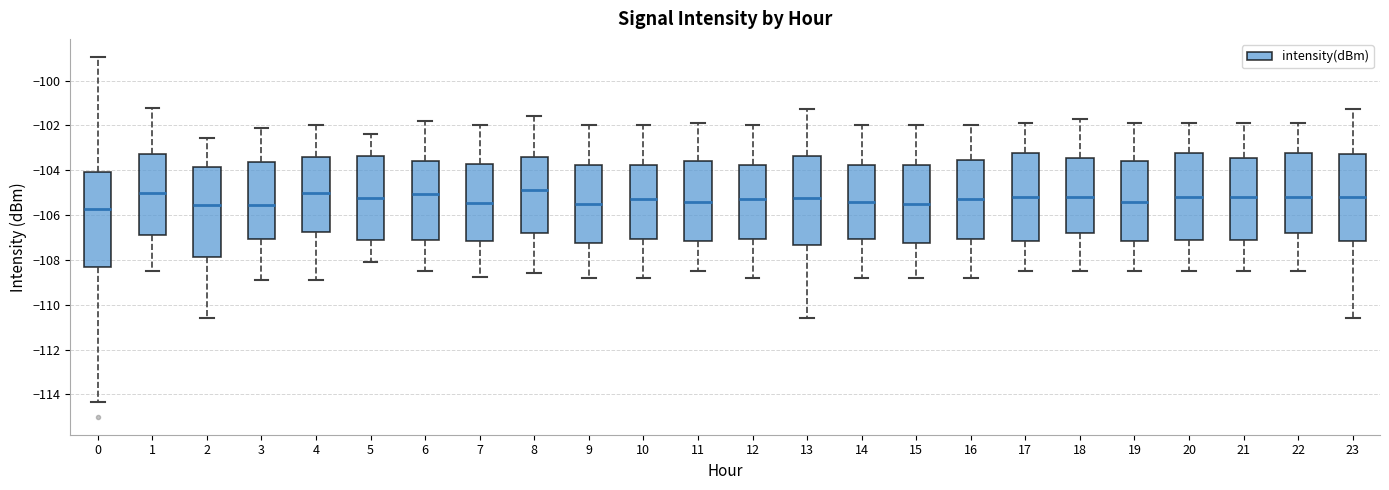

Reading left to right, transcribe this box plot: for each box, give where its median line is, the range the box spans, and where its two whiskers end, as read against the y-axis. The values are not printed on the chart, so give them approximately, as read against the axis.

0: median -105.8, box -108.4 to -104.0, whiskers -114.4 to -99.0
1: median -105.0, box -106.8 to -103.2, whiskers -108.4 to -101.2
2: median -105.6, box -107.8 to -103.8, whiskers -110.6 to -102.6
3: median -105.6, box -107.0 to -103.6, whiskers -108.8 to -102.0
4: median -105.0, box -106.8 to -103.4, whiskers -108.8 to -102.0
5: median -105.2, box -107.2 to -103.4, whiskers -108.0 to -102.4
6: median -105.0, box -107.0 to -103.6, whiskers -108.4 to -101.8
7: median -105.4, box -107.2 to -103.8, whiskers -108.8 to -102.0
8: median -104.8, box -106.8 to -103.4, whiskers -108.6 to -101.6
9: median -105.4, box -107.2 to -103.8, whiskers -108.8 to -102.0
10: median -105.2, box -107.0 to -103.8, whiskers -108.8 to -102.0
11: median -105.4, box -107.2 to -103.6, whiskers -108.4 to -101.8
12: median -105.2, box -107.0 to -103.8, whiskers -108.8 to -102.0
13: median -105.2, box -107.4 to -103.4, whiskers -110.6 to -101.2
14: median -105.4, box -107.0 to -103.8, whiskers -108.8 to -102.0
15: median -105.4, box -107.2 to -103.8, whiskers -108.8 to -102.0
16: median -105.2, box -107.0 to -103.6, whiskers -108.8 to -102.0
17: median -105.2, box -107.2 to -103.2, whiskers -108.4 to -101.8
18: median -105.2, box -106.8 to -103.4, whiskers -108.4 to -101.6
19: median -105.4, box -107.2 to -103.6, whiskers -108.4 to -101.8
20: median -105.2, box -107.0 to -103.2, whiskers -108.4 to -101.8
21: median -105.2, box -107.0 to -103.4, whiskers -108.4 to -101.8
22: median -105.2, box -106.8 to -103.2, whiskers -108.4 to -101.8
23: median -105.2, box -107.2 to -103.2, whiskers -110.6 to -101.2